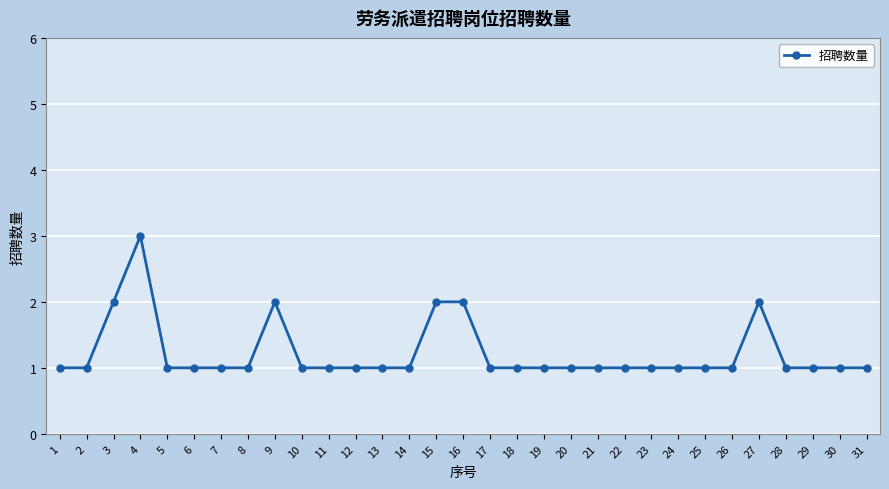

Where is the first local maximum?

4